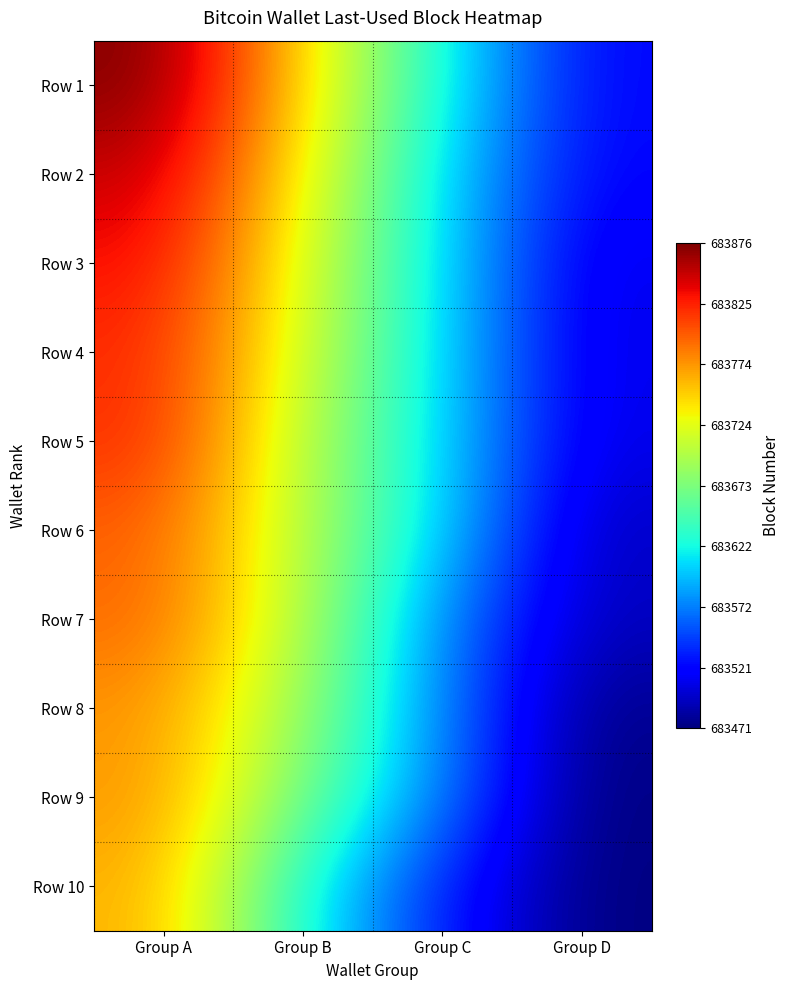

At Group C, list the series in order from largest to smallest.

Row 1, Row 2, Row 3, Row 4, Row 5, Row 6, Row 7, Row 8, Row 9, Row 10